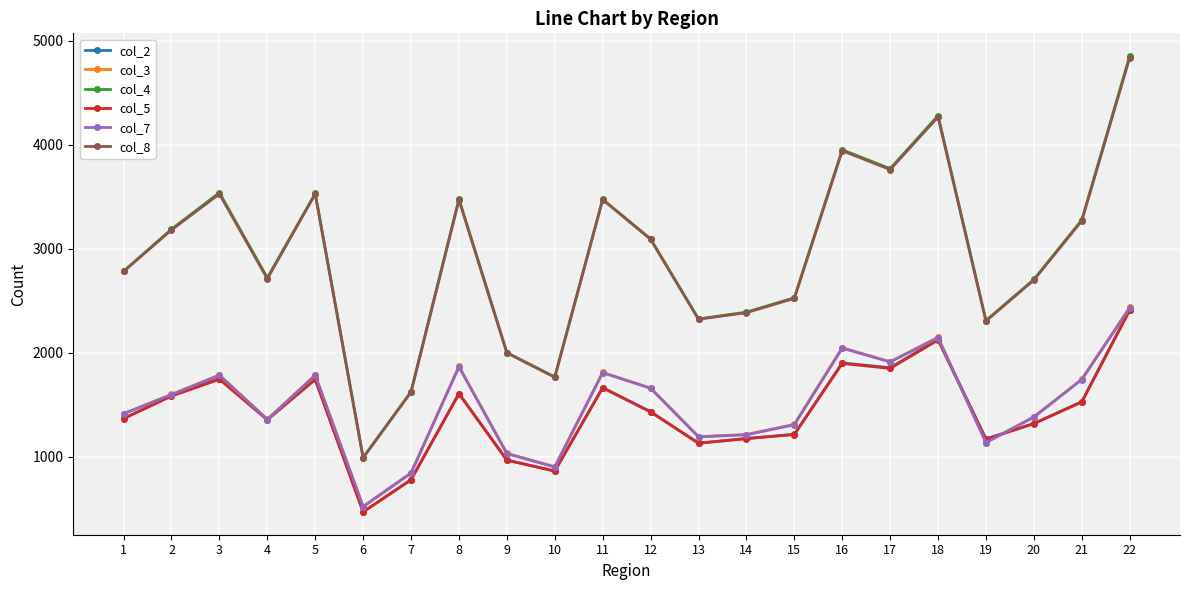

How many lines are shown in the chart?

6